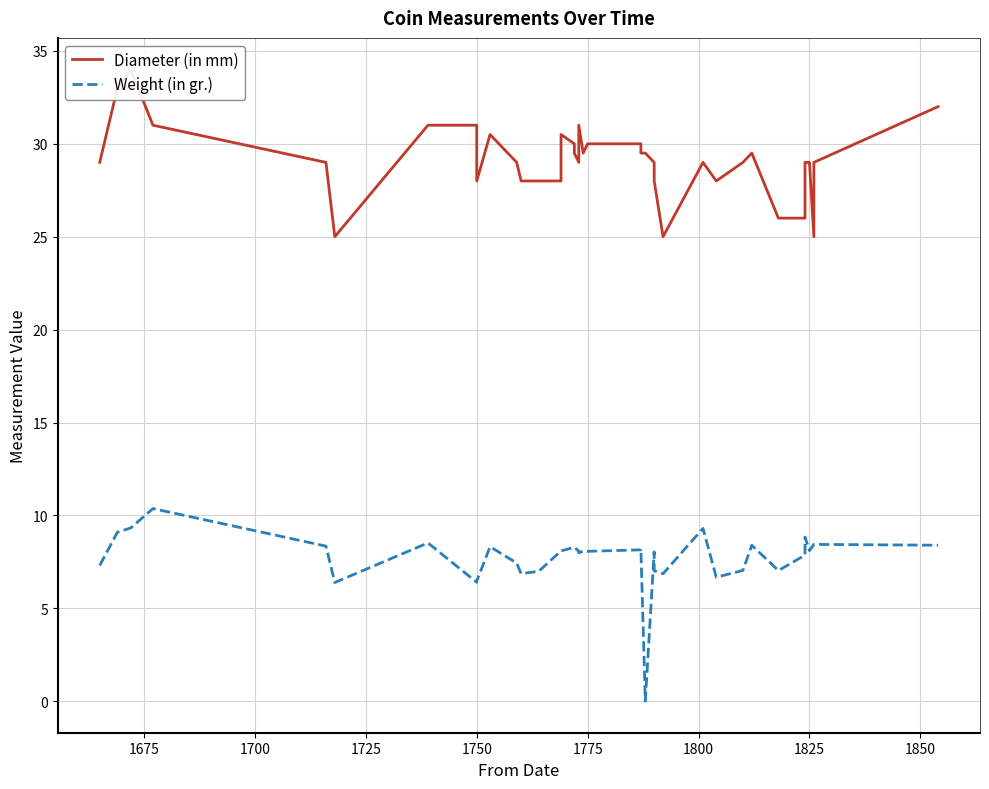

Rank the series by their maximum value, from lowest to highest.

Weight (in gr.), Diameter (in mm)